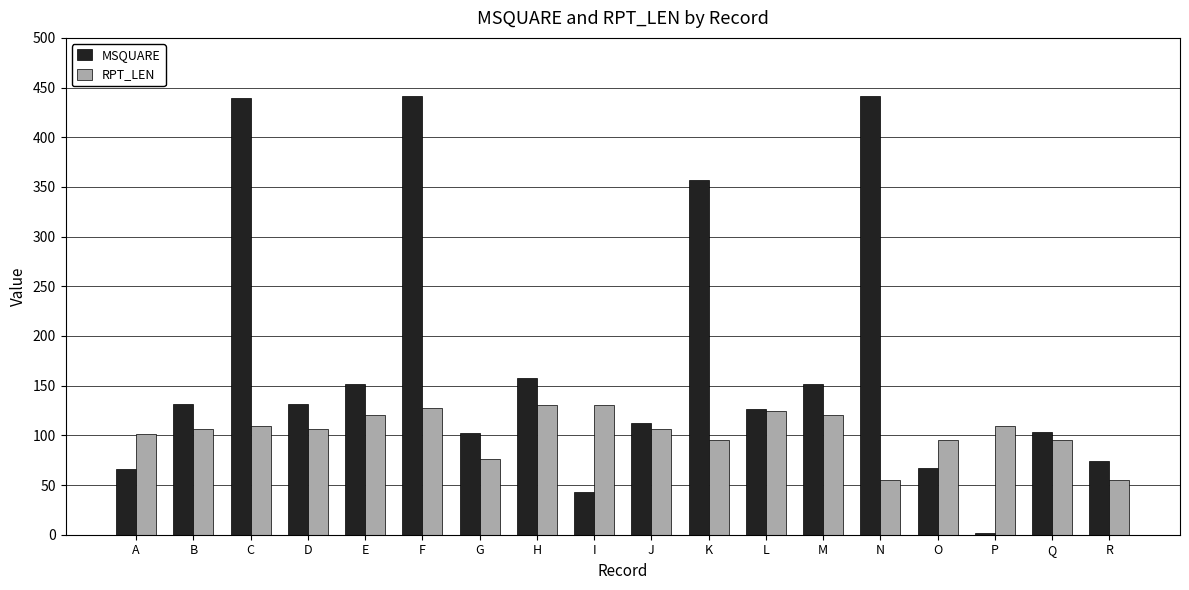

List the series in order of their peak value, lowest first.

RPT_LEN, MSQUARE